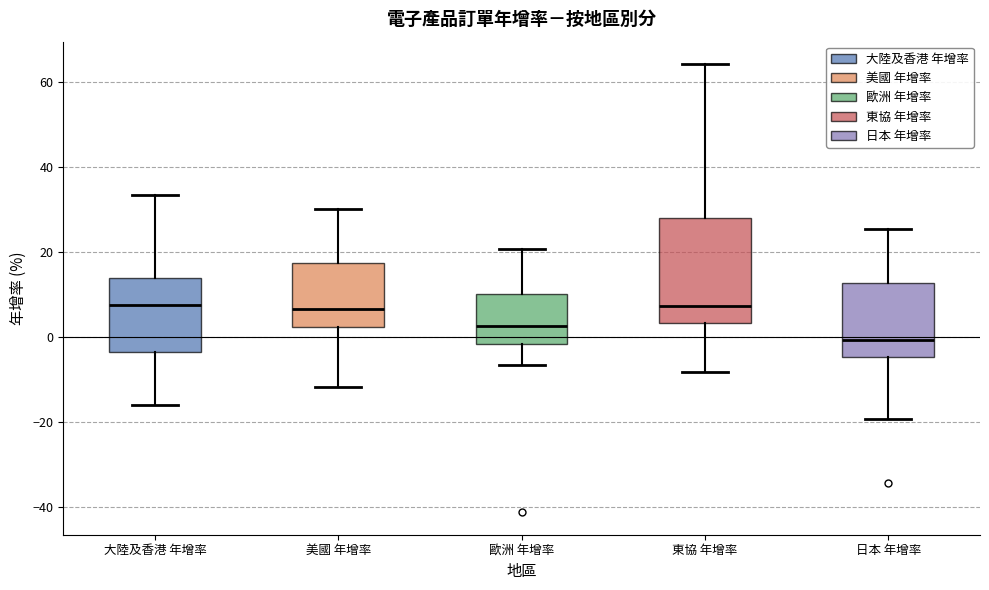

Where does the median line of the box for 歐洲 年增率 sit on the y-axis? The values are not printed on the chart, so give them approximately, as read against the axis.

2